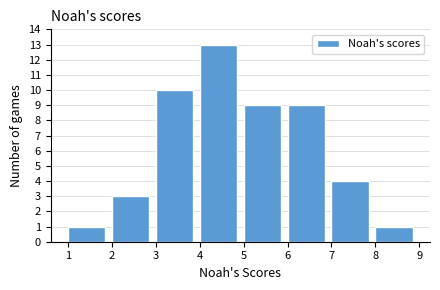

Reading left to right, list every bar in this chart as the range it spans on the x-axis followed by its height. The values are not printed on the chart, so give them approximately, as read against the axis.

1 to 2: 1
2 to 3: 3
3 to 4: 10
4 to 5: 13
5 to 6: 9
6 to 7: 9
7 to 8: 4
8 to 9: 1